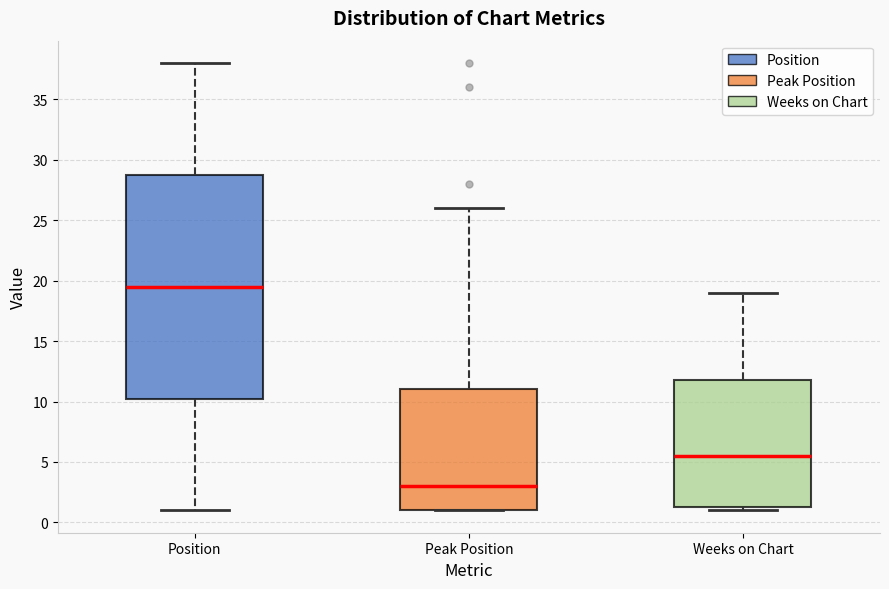

Reading left to right, transcribe this box plot: for each box, give where its median line is, the range the box spans, and where its two whiskers end, as read against the y-axis. The values are not printed on the chart, so give them approximately, as read against the axis.

Position: median 19.5, box 10.5 to 29.0, whiskers 1.0 to 38.0
Peak Position: median 3.0, box 1.0 to 11.0, whiskers 1.0 to 26.0
Weeks on Chart: median 5.5, box 1.5 to 12.0, whiskers 1.0 to 19.0